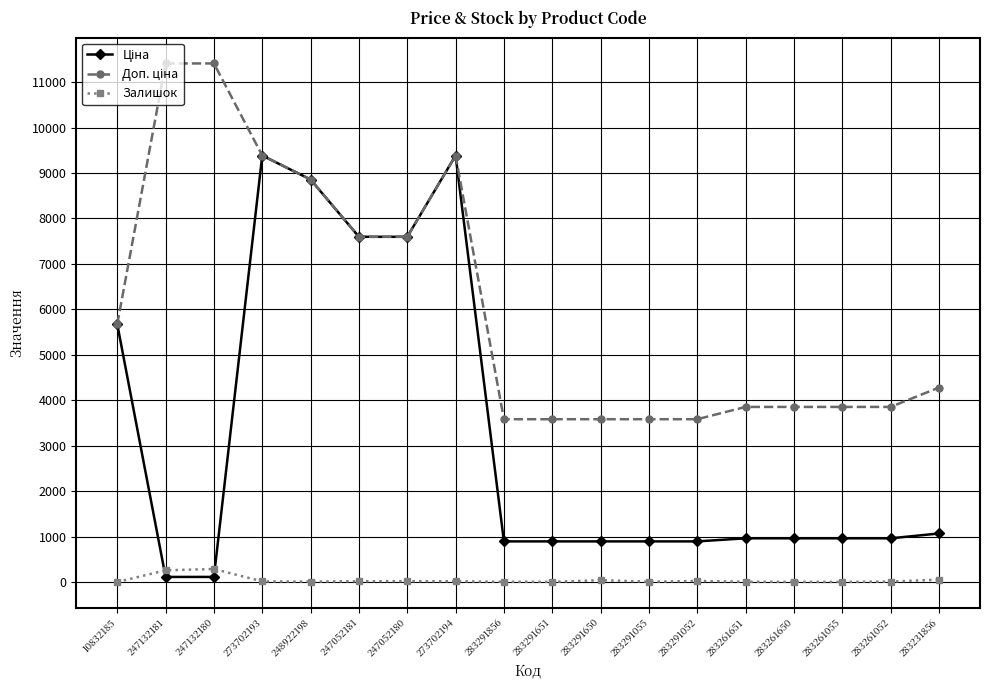

At how many categories does at least one series exceed 5164?

8